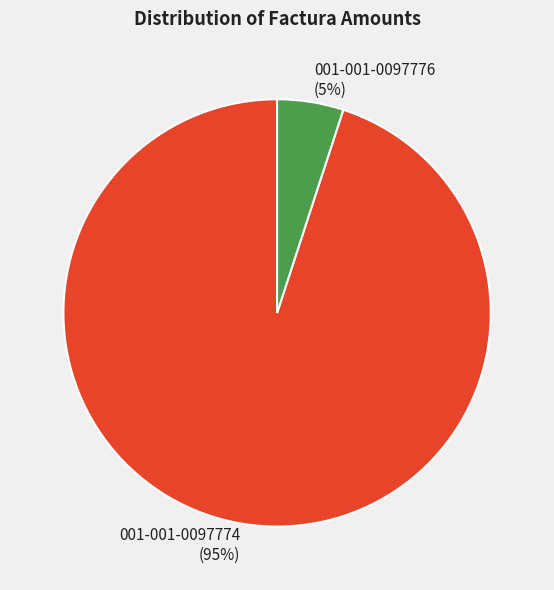

Is there a majority slice in this chart?

Yes